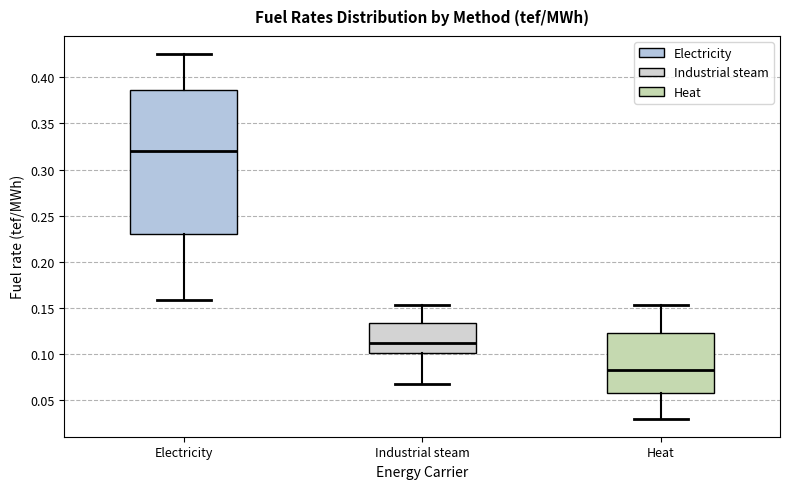

Reading left to right, transcribe this box plot: for each box, give where its median line is, the range the box spans, and where its two whiskers end, as read against the y-axis. The values are not printed on the chart, so give them approximately, as read against the axis.

Electricity: median 0.320, box 0.230 to 0.385, whiskers 0.160 to 0.425
Industrial steam: median 0.110, box 0.100 to 0.135, whiskers 0.065 to 0.155
Heat: median 0.085, box 0.055 to 0.125, whiskers 0.030 to 0.155